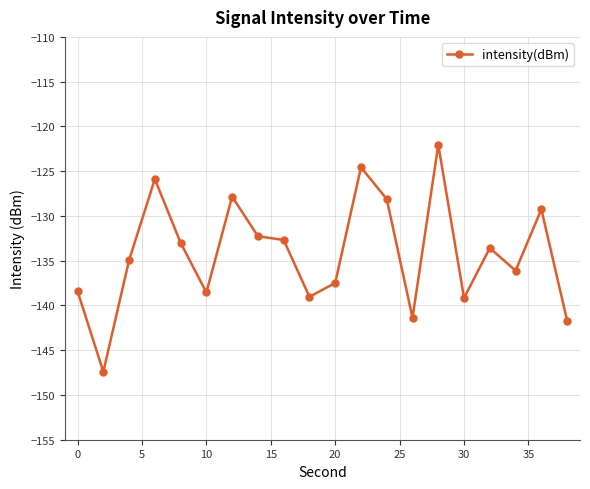

True or false: the data has more than 2 interior local peaks.

True